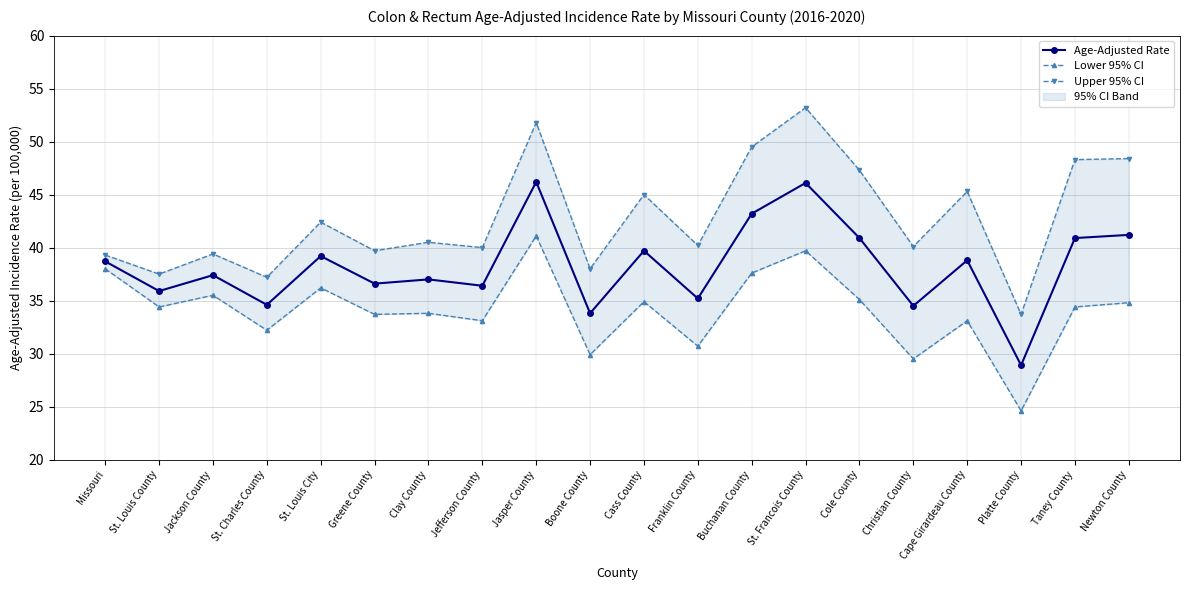

The value of Age-Adjusted Rate at Cass County is 22.1. True or false?

False